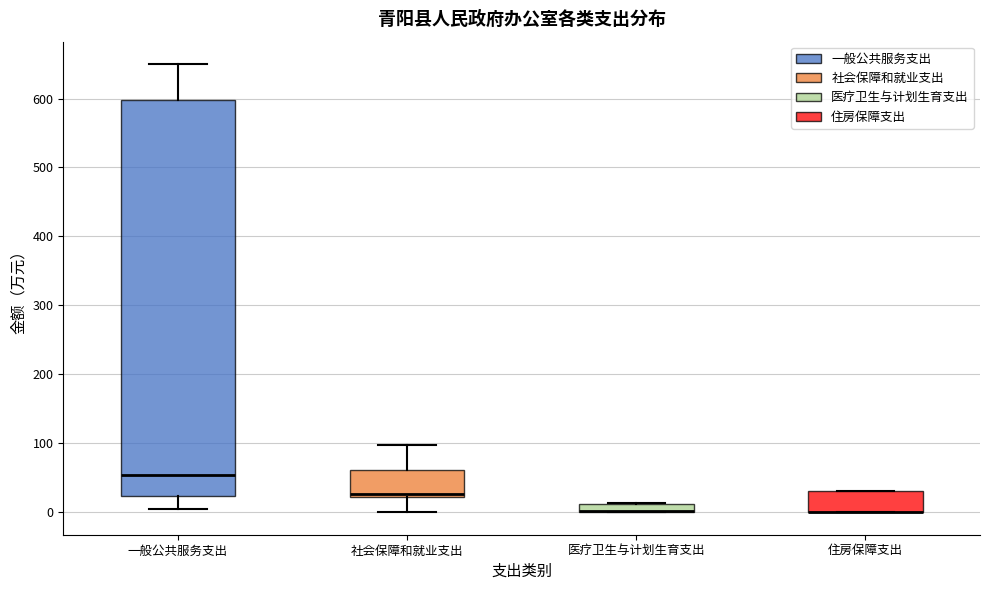

Which box is the tallest, from its lower edge to its upper edge?

一般公共服务支出